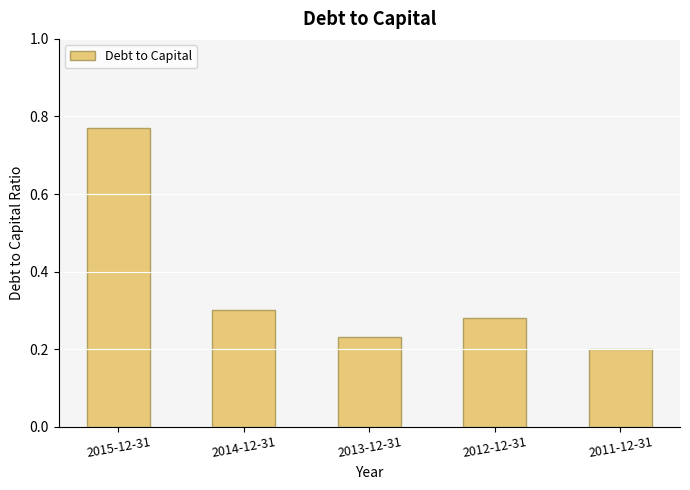

Are the bars grouped side by side (vs. stacked)?

No